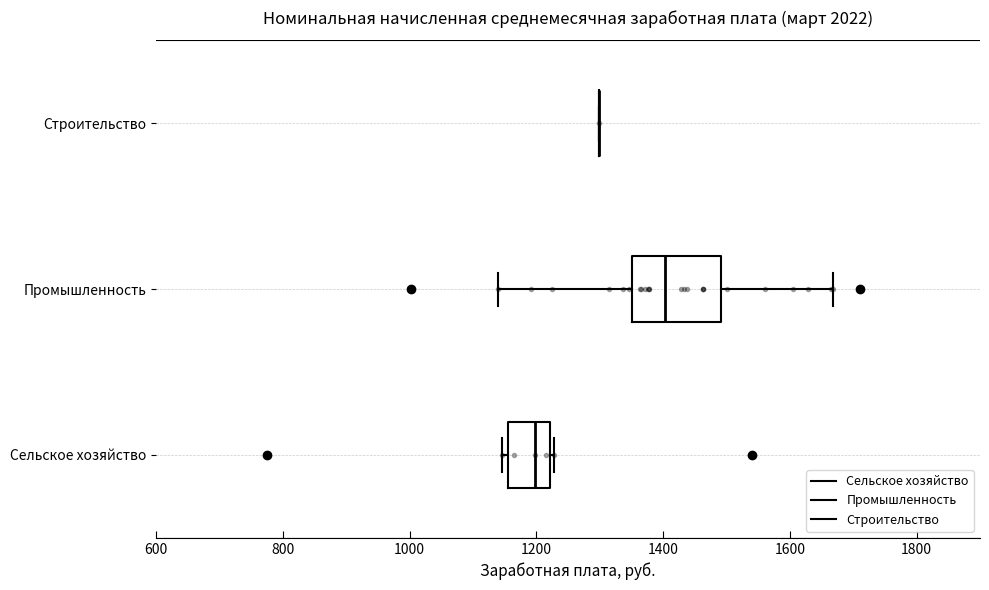

Comparing the boxes themselves (not the whiskers), which one is the widest?

Промышленность